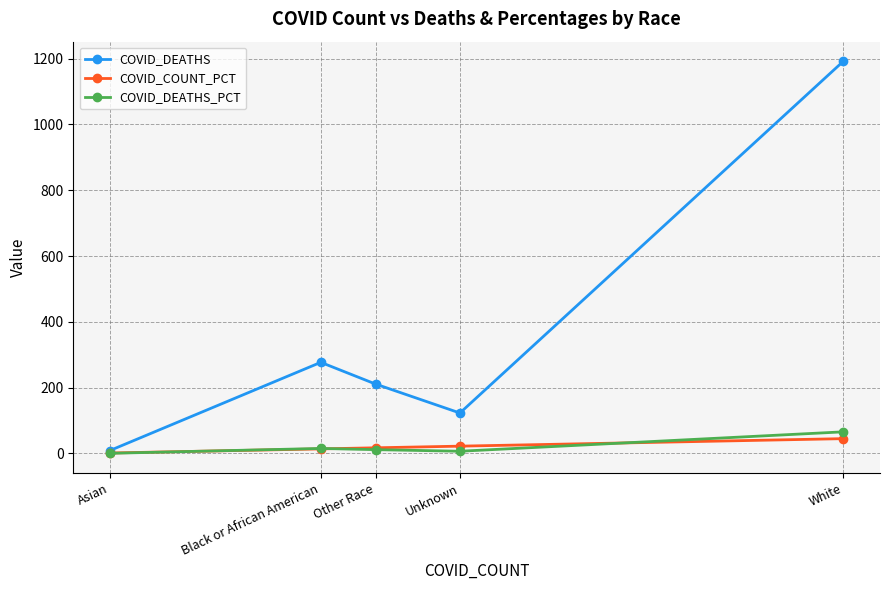

Does the chart have visible grid lines?

Yes